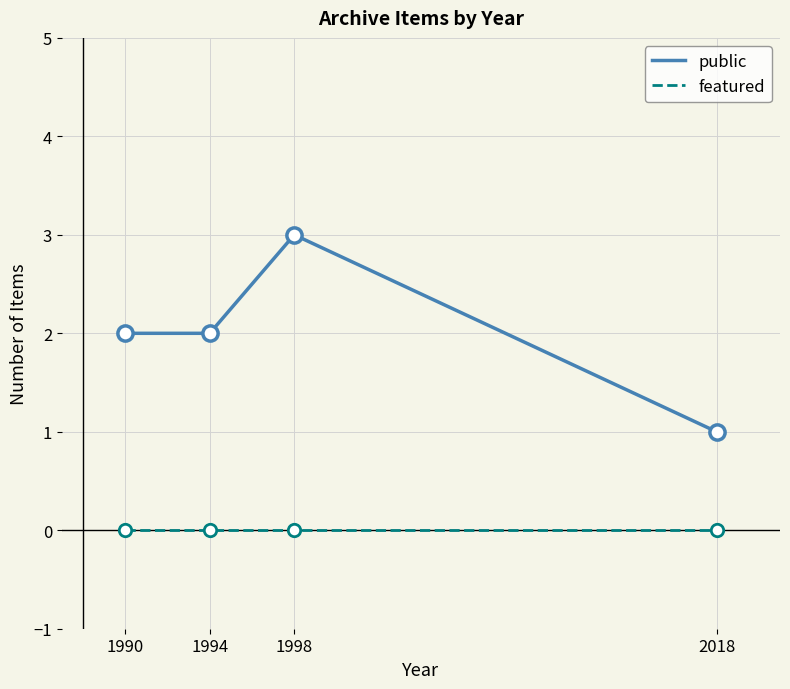

Which series has the largest total across all categories?

public